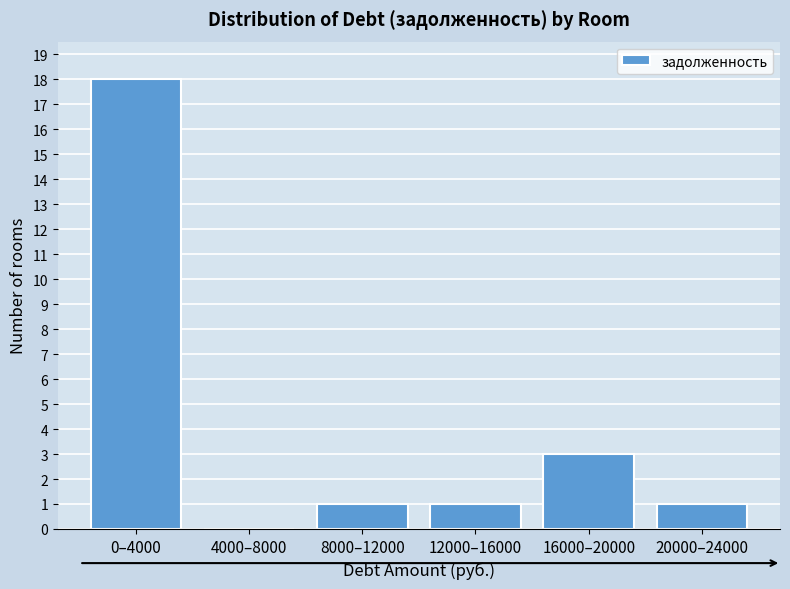

Reading left to right, list all the values displayed in this chart.

0–4000=18	4000–8000=0	8000–12000=1	12000–16000=1	16000–20000=3	20000–24000=1